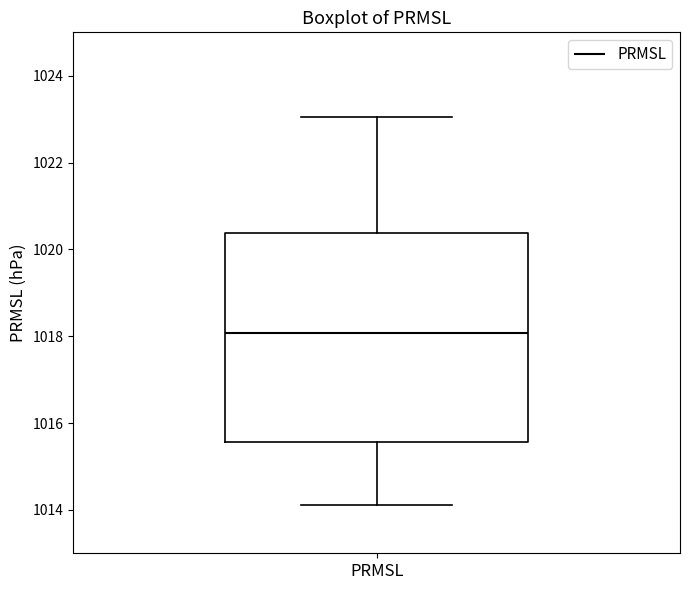

Transcribe this box plot: give where the median line is, the range the box spans, and where the two whiskers end, as read against the y-axis. The values are not printed on the chart, so give them approximately, as read against the axis.

median 1018.0, box 1015.6 to 1020.4, whiskers 1014.2 to 1023.0